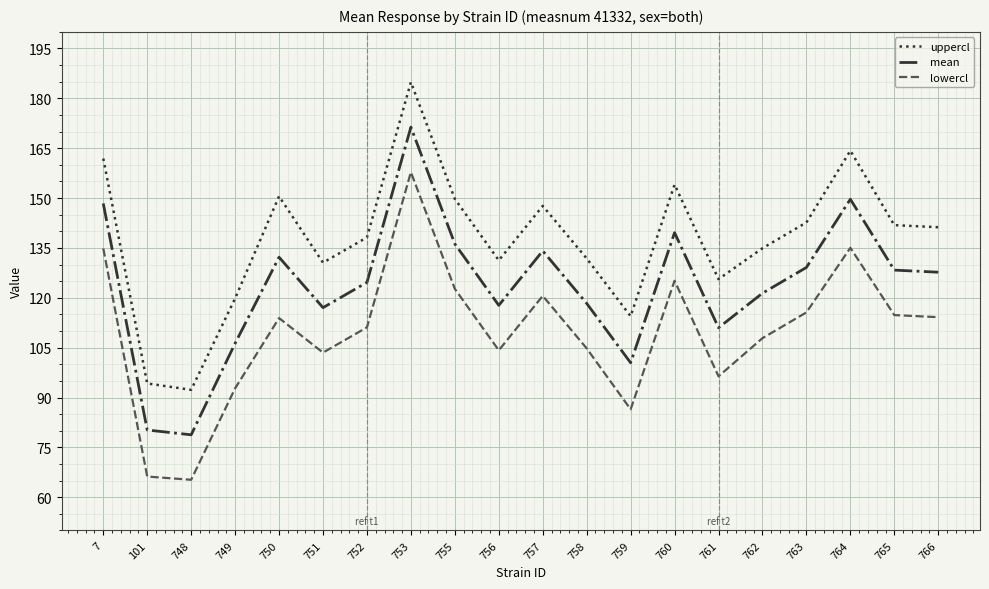

What is the average value of the lowercl series?

109.7